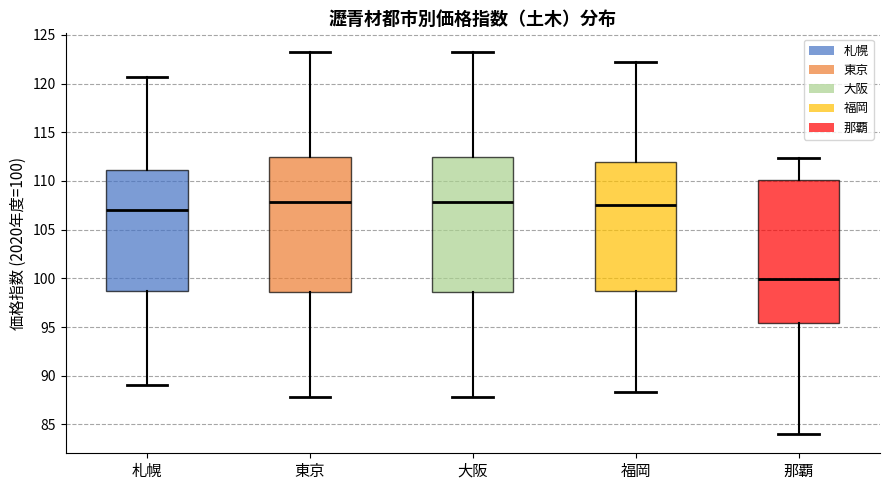

Comparing the boxes themselves (not the whiskers), which one is the tallest?

那覇